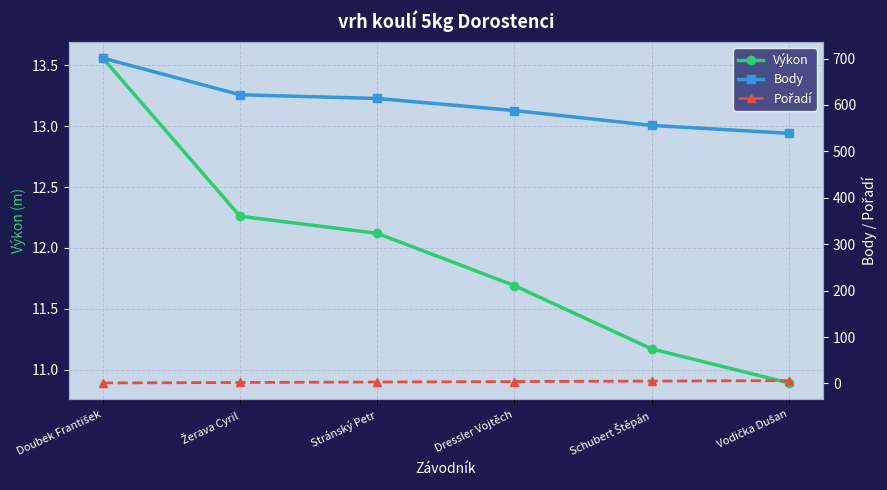

What are all the series names shown in the legend?

Výkon, Body, Pořadí